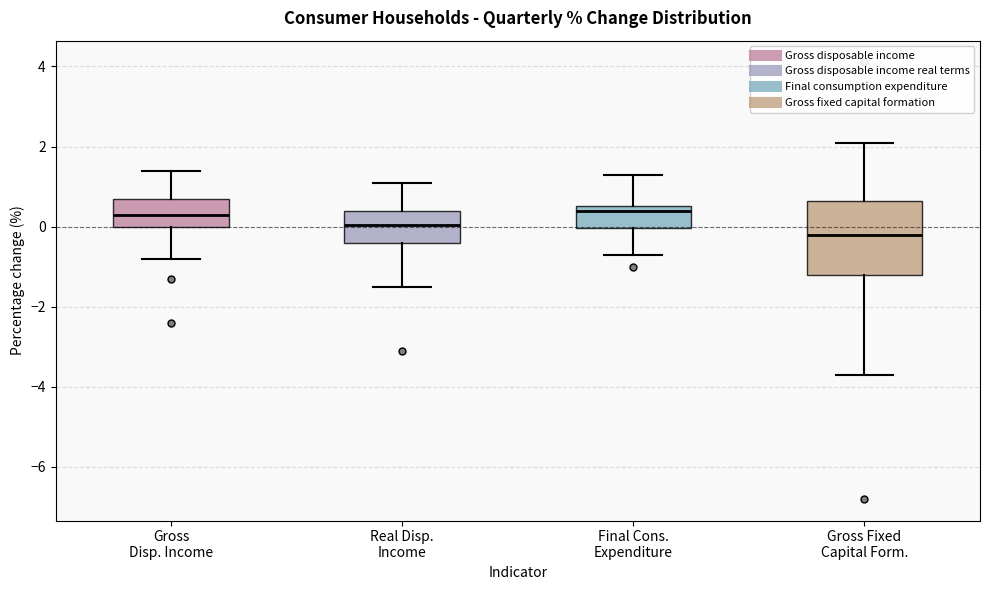

Which box's median line is the lowest?

Gross Fixed Capital Form.